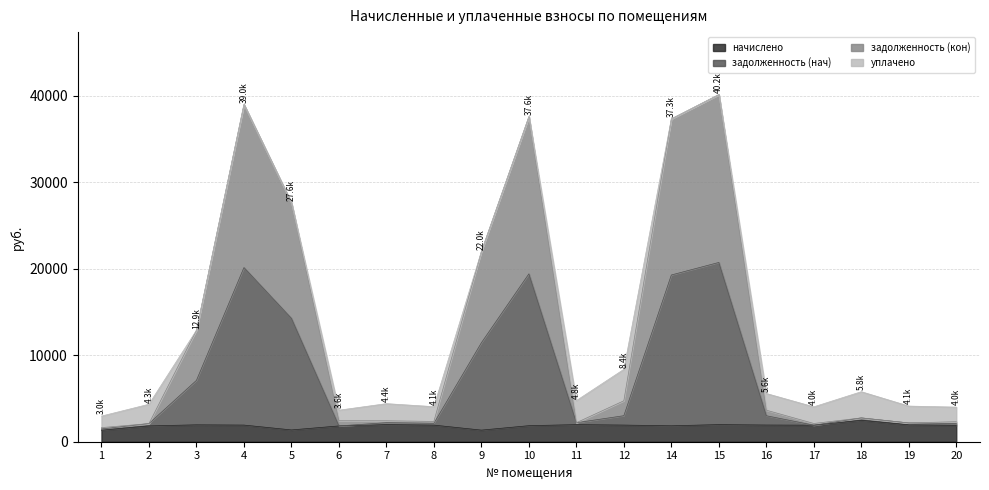

Rank the categories by задолженность (нач) value from lowest to highest.

1, 2, 17, 19, 11, 20, 8, 7, 6, 18, 16, 12, 3, 9, 5, 14, 10, 4, 15